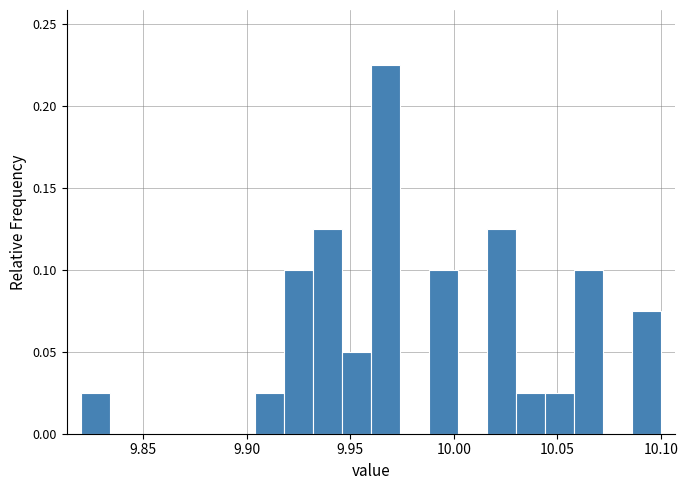

Around what value on the x-axis is the tallest bar? Give the approximate position of its centre, as read against the axis.

9.965